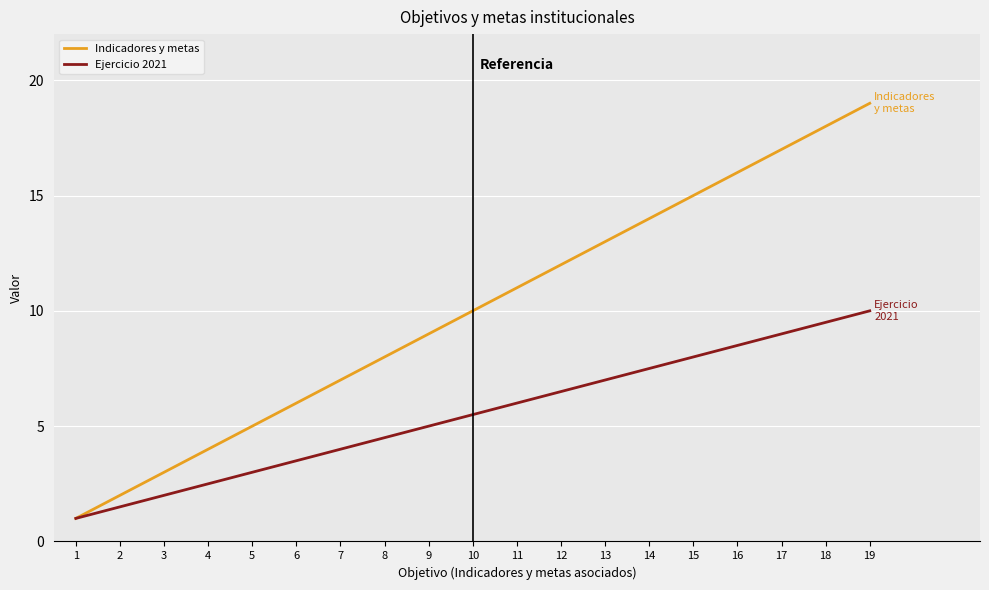

What is the lowest value of the Ejercicio 2021 series?

1.0